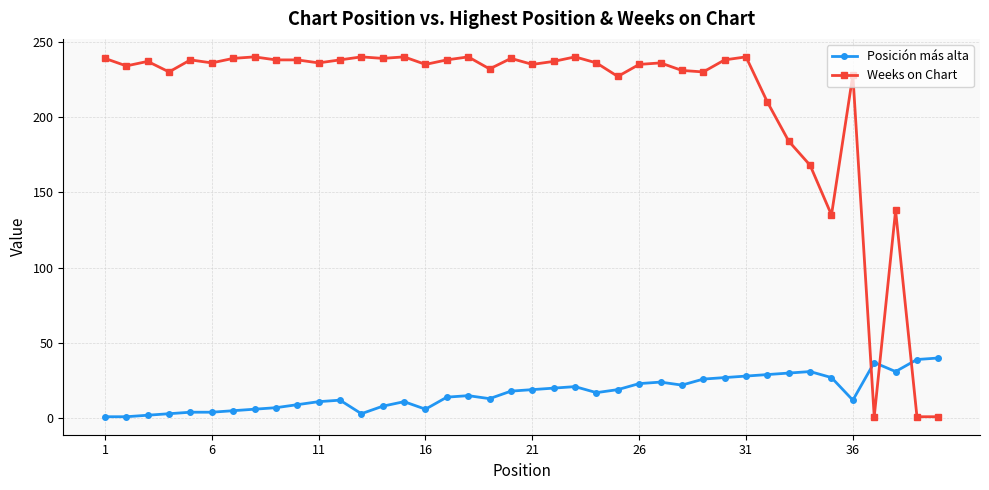

What is the maximum value for Posición más alta?

40